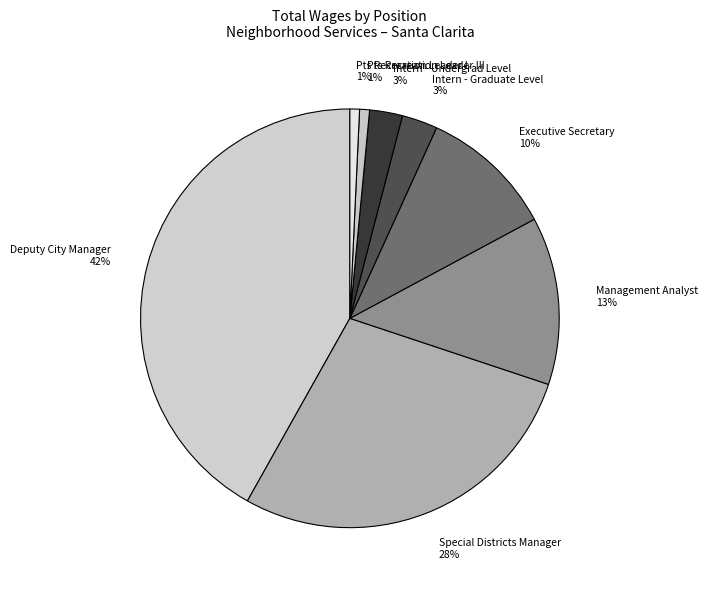

How many slices are in this pie chart?

8